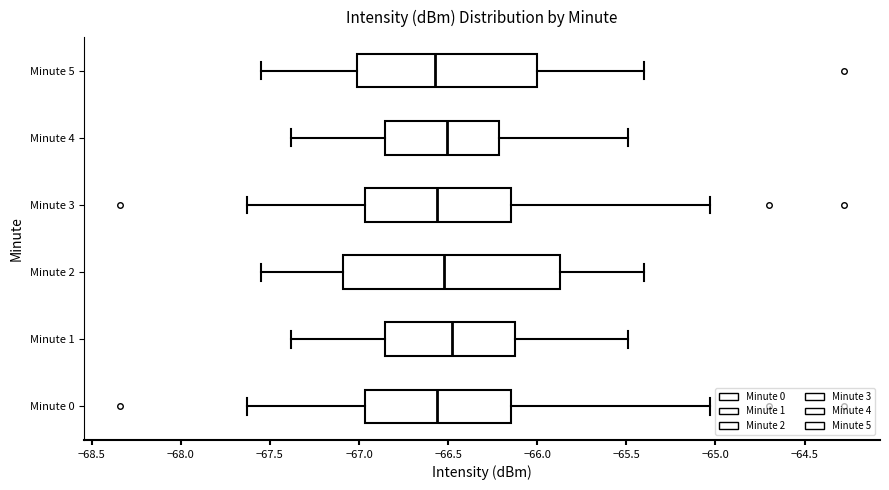

Reading bottom to top, read every box against the x-axis: the position of its median line, the range the box covers, and the ends of its whiskers. The values are not printed on the chart, so give them approximately, as read against the axis.

Minute 0: median -66.55, box -66.95 to -66.15, whiskers -67.65 to -65.05
Minute 1: median -66.50, box -66.85 to -66.10, whiskers -67.40 to -65.50
Minute 2: median -66.50, box -67.10 to -65.85, whiskers -67.55 to -65.40
Minute 3: median -66.55, box -66.95 to -66.15, whiskers -67.65 to -65.05
Minute 4: median -66.50, box -66.85 to -66.20, whiskers -67.40 to -65.50
Minute 5: median -66.55, box -67.00 to -66.00, whiskers -67.55 to -65.40